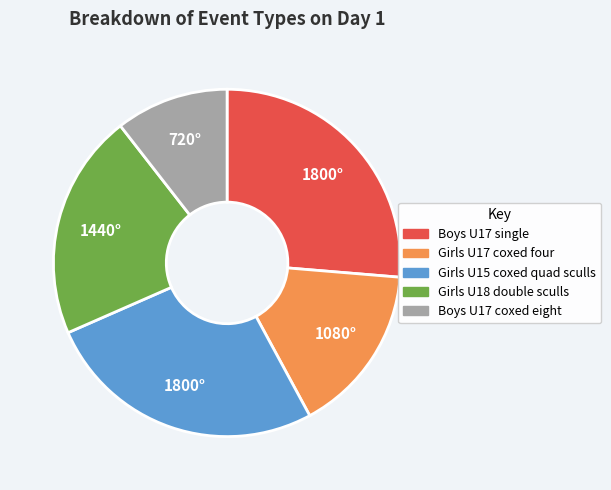

Which has a higher value, Girls U17 coxed four or Girls U15 coxed quad sculls?

Girls U15 coxed quad sculls